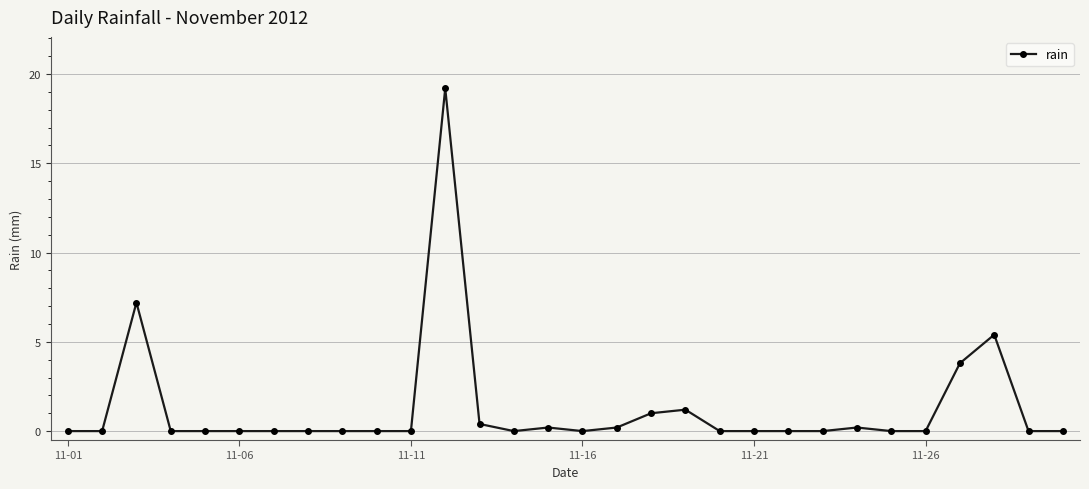

What is the maximum value shown in the chart?

19.2